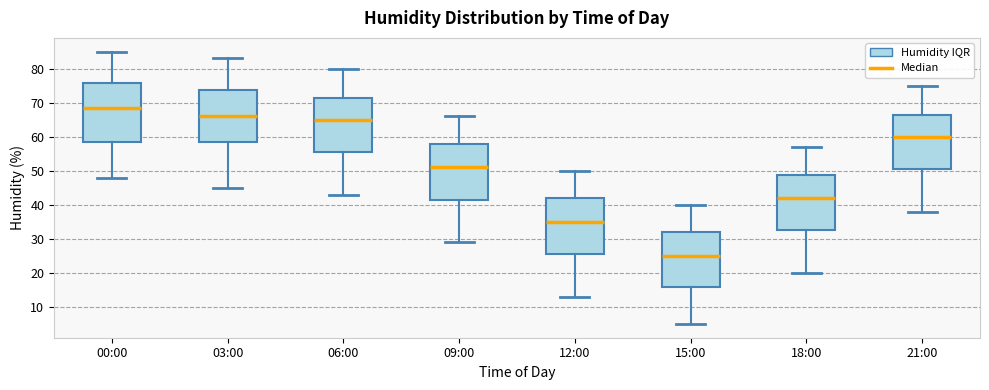

Which box has the highest median line?

00:00